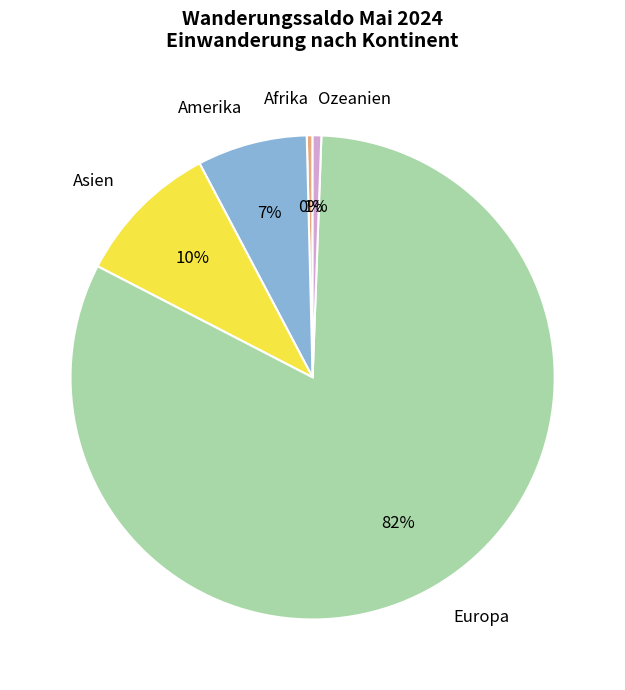

Between Afrika and Amerika, which is larger?

Amerika